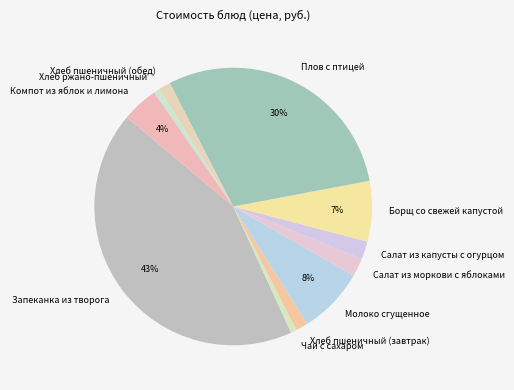

Which category has the smallest portion of the pie?

Чай с сахаром